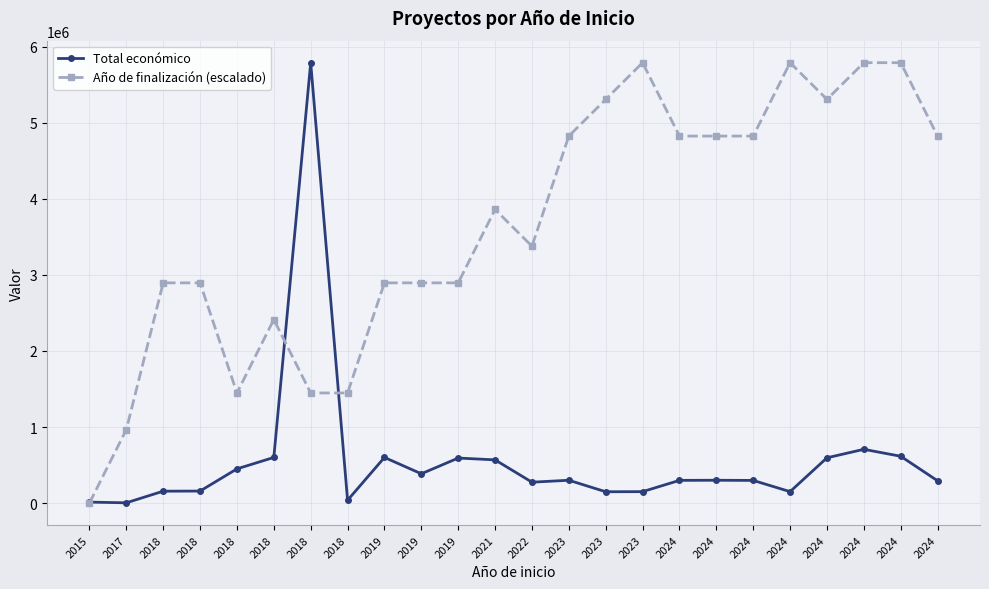

Which category has the highest value in the Año de finalización (escalado) series?

2023